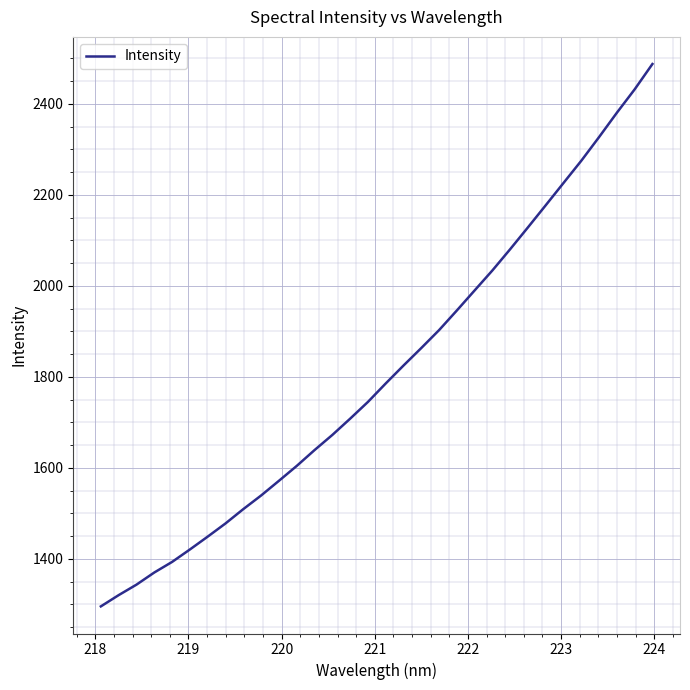

What is the difference between the maximum and minimum values?

1192.1